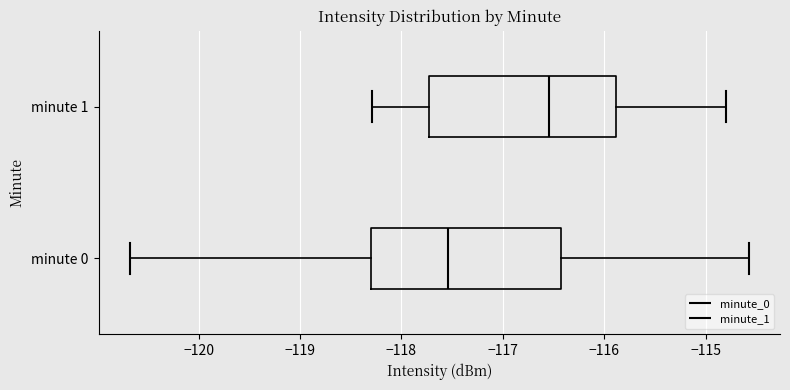

Reading bottom to top, read every box against the x-axis: the position of its median line, the range the box covers, and the ends of its whiskers. The values are not printed on the chart, so give them approximately, as read against the axis.

minute 0: median -117.5, box -118.3 to -116.4, whiskers -120.7 to -114.6
minute 1: median -116.5, box -117.7 to -115.9, whiskers -118.3 to -114.8